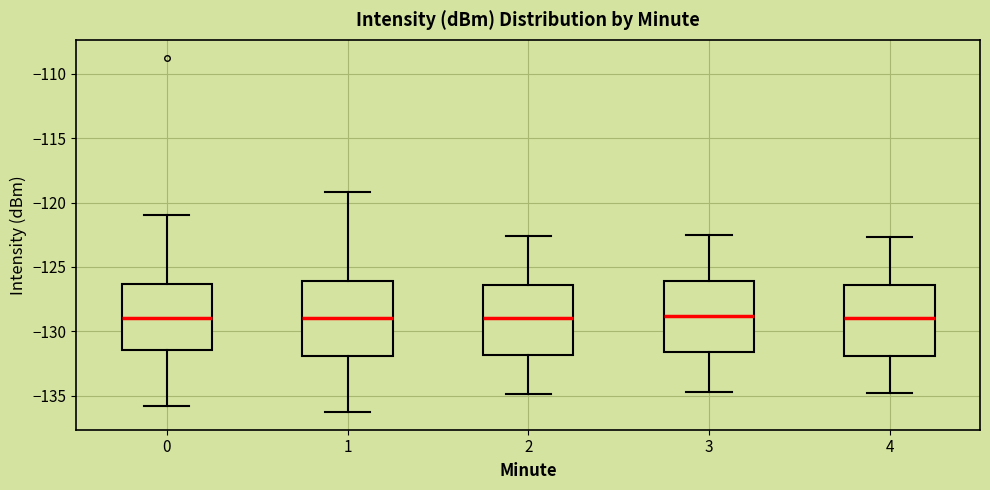

Reading left to right, read every box against the y-axis: the position of its median line, the range the box covers, and the ends of its whiskers. The values are not printed on the chart, so give them approximately, as read against the axis.

0: median -129.0, box -131.5 to -126.5, whiskers -136.0 to -121.0
1: median -129.0, box -132.0 to -126.0, whiskers -136.5 to -119.0
2: median -129.0, box -132.0 to -126.5, whiskers -135.0 to -122.5
3: median -129.0, box -131.5 to -126.0, whiskers -134.5 to -122.5
4: median -129.0, box -132.0 to -126.5, whiskers -135.0 to -122.5